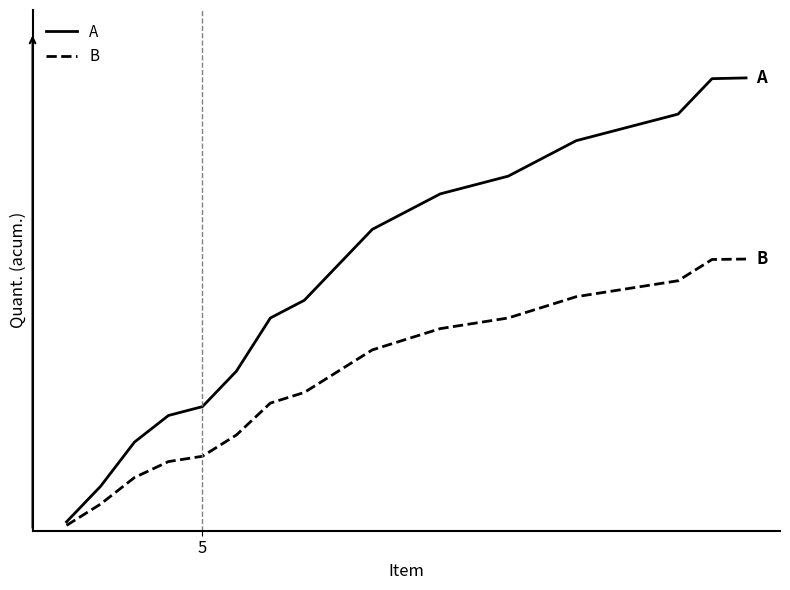

Rank the series by their maximum value, from lowest to highest.

B, A